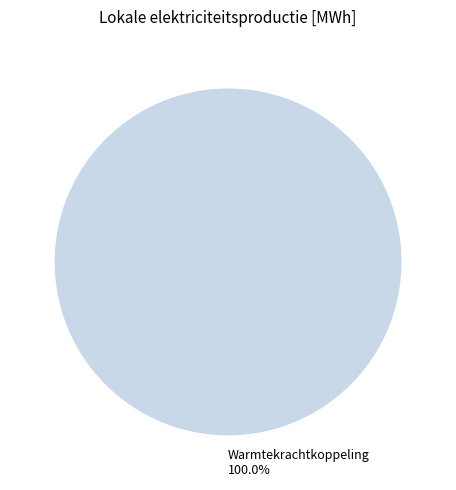

Rank the categories by value from highest to lowest.

Warmtekrachtkoppeling